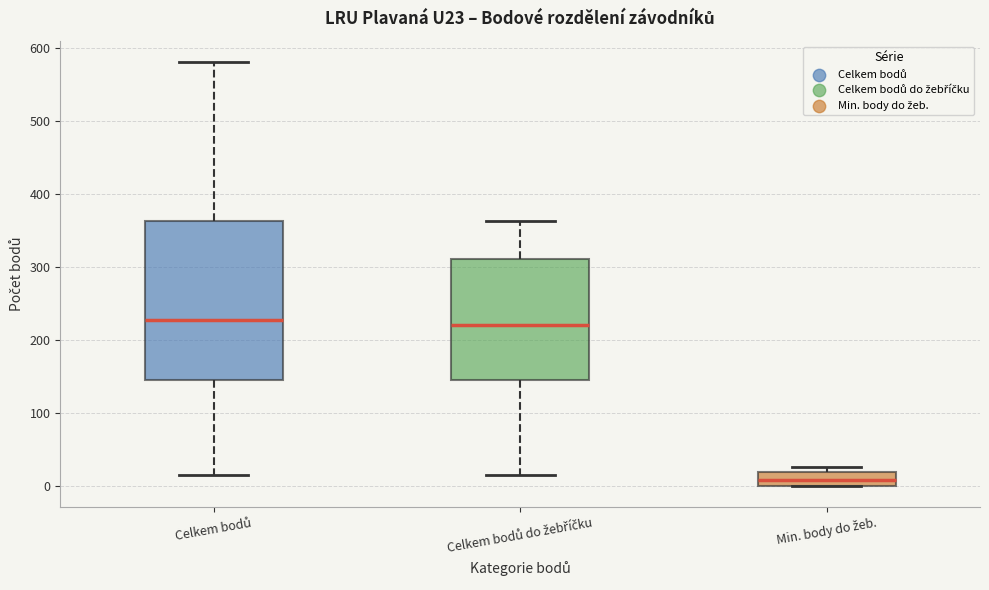

Which box has the lowest median line?

Min. body do žeb.